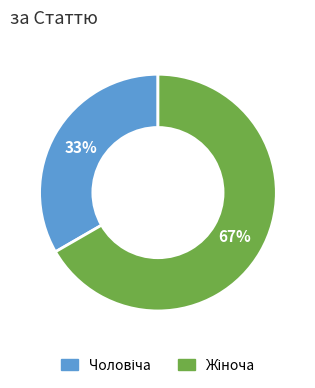

To the nearest percent, what is the average slice percentage?

50%